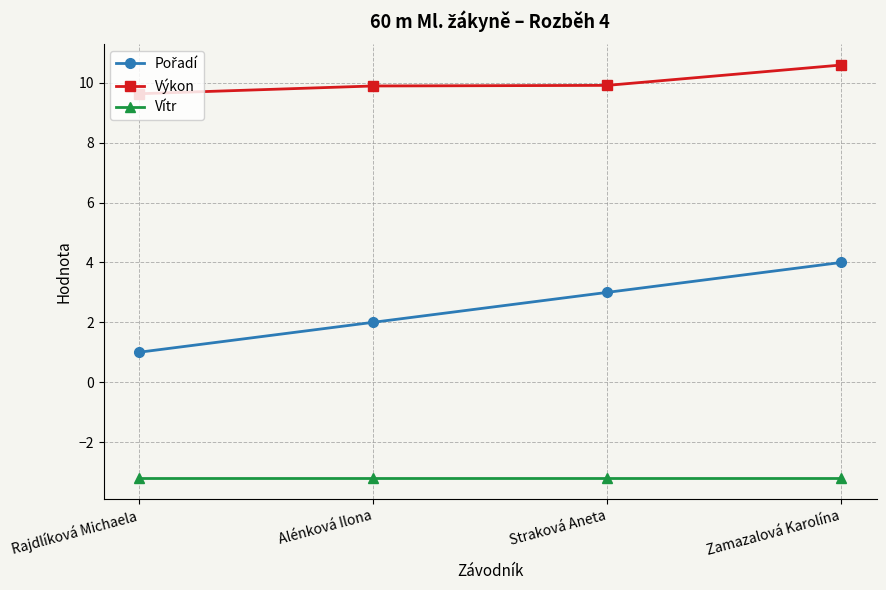

What is the sum of the Výkon values at Alénková Ilona and Zamazalová Karolína?

20.5